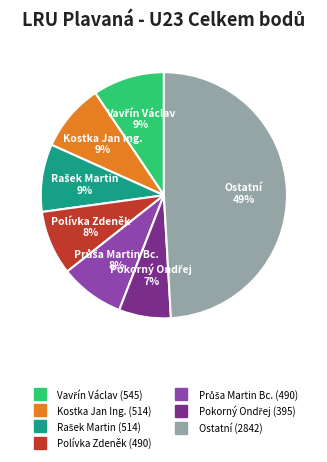

Is there any slice that represents more than half of the pie?

No